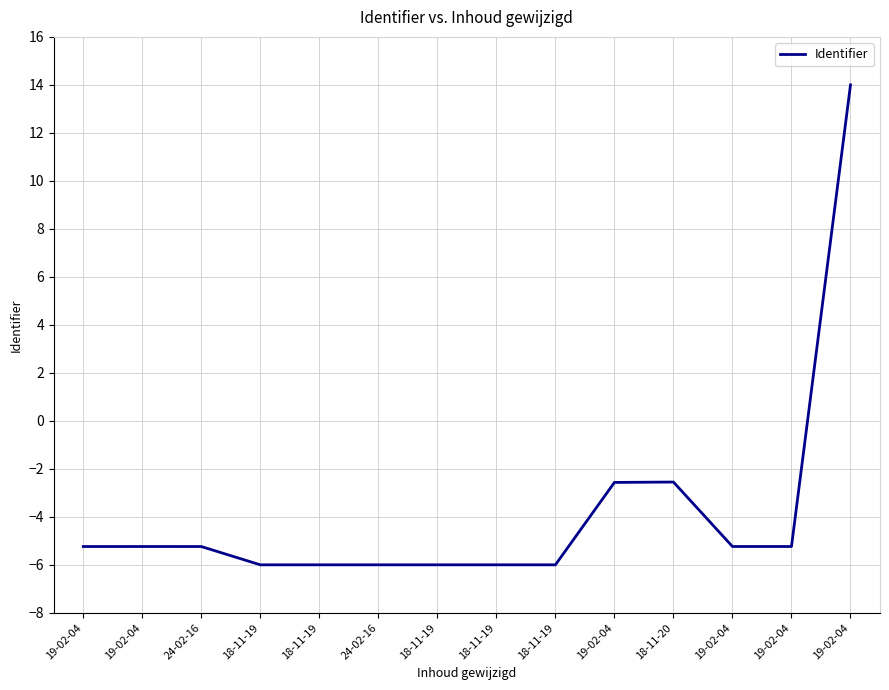

How many positive values are there?

1